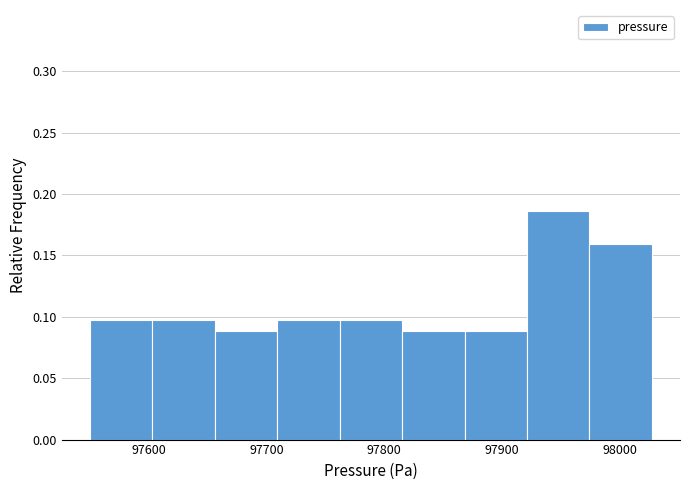

Reading left to right, transcribe this chart: for each bar, give the range it covers on the x-axis and its height. Neither the bar edges nor the heights are printed on the chart, so give them approximately, as read against the axes.

97550 to 97600: 0.095
97600 to 97660: 0.095
97660 to 97710: 0.090
97710 to 97760: 0.095
97760 to 97820: 0.095
97820 to 97870: 0.090
97870 to 97920: 0.090
97920 to 97970: 0.185
97970 to 98030: 0.160